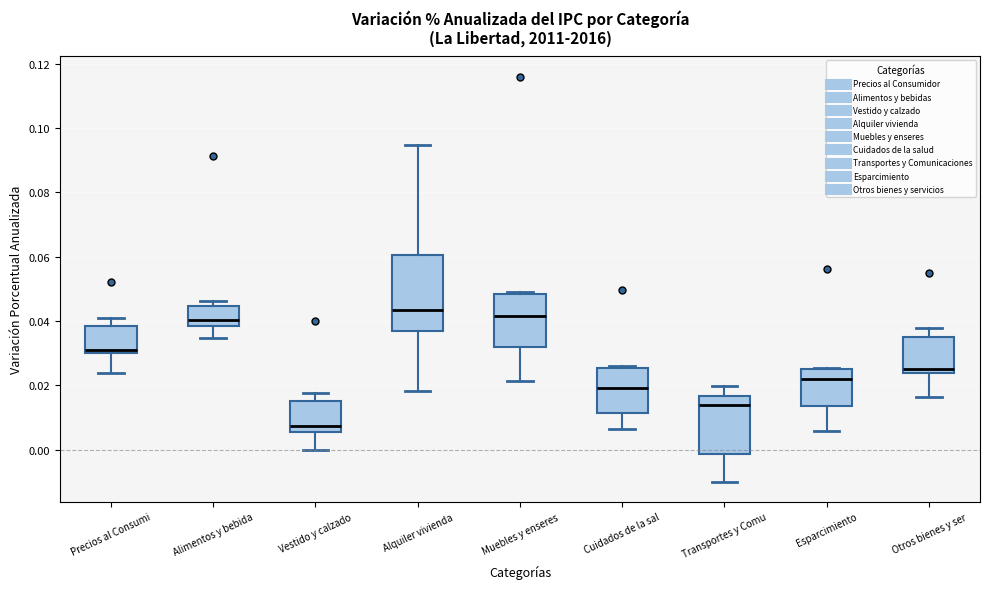

Where does the upper whisker of the box for Precios al Consumi end on the y-axis? The values are not printed on the chart, so give them approximately, as read against the axis.

0.040